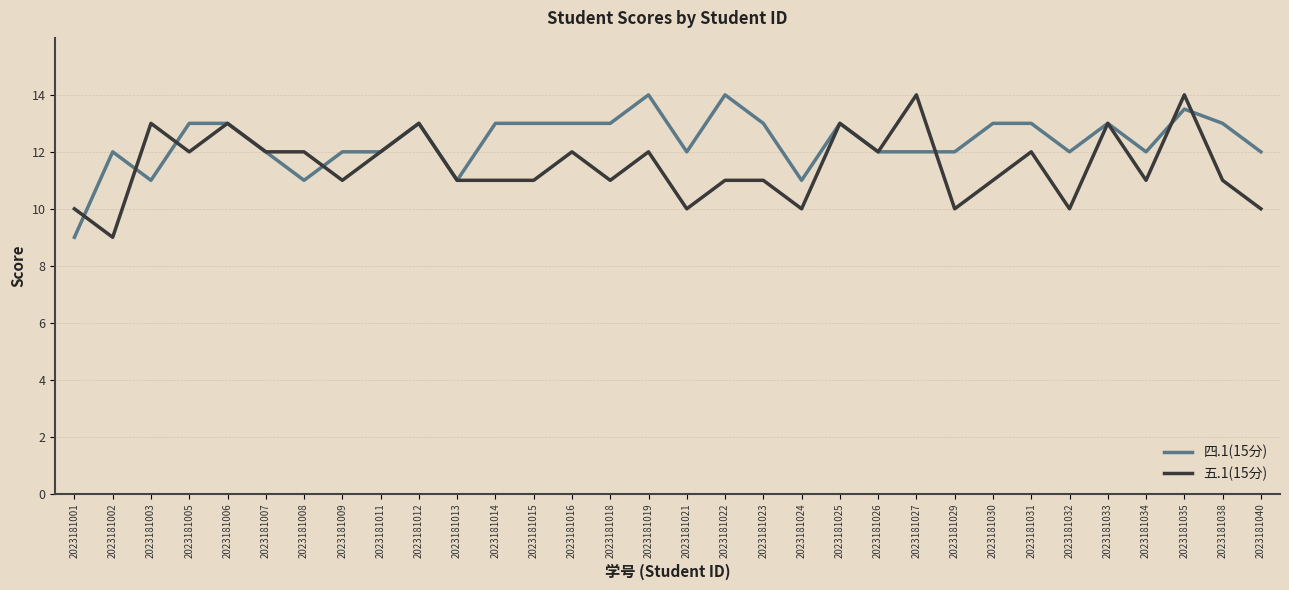

Is the value of 四.1(15分) at 2023181027 greater than the value of 五.1(15分) at 2023181001?

Yes